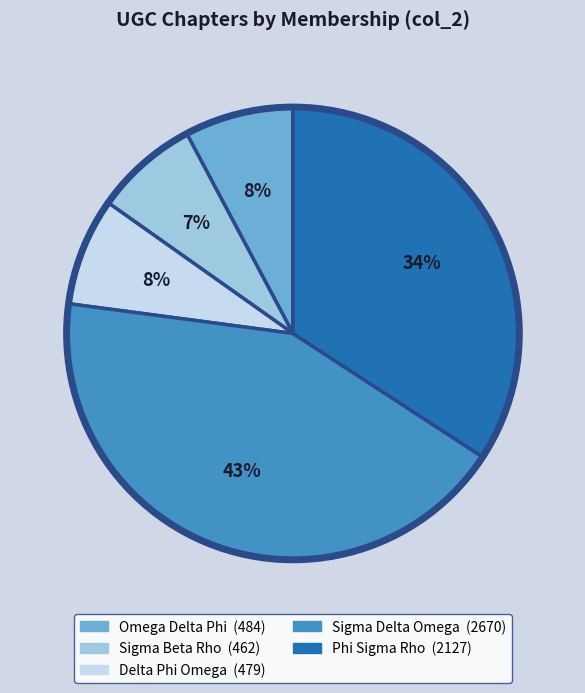

What is the largest slice in the pie chart?

Sigma Delta Omega